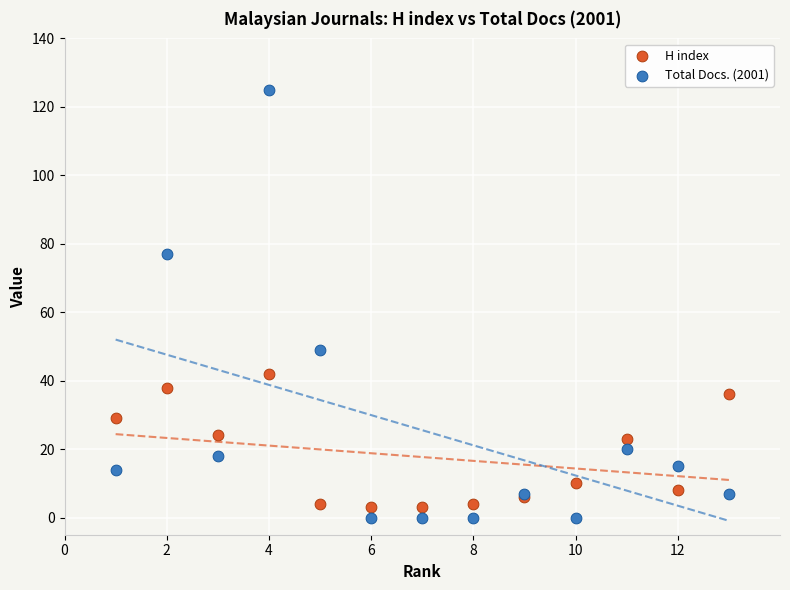

Which series reaches the minimum Y coordinate?

Total Docs. (2001)